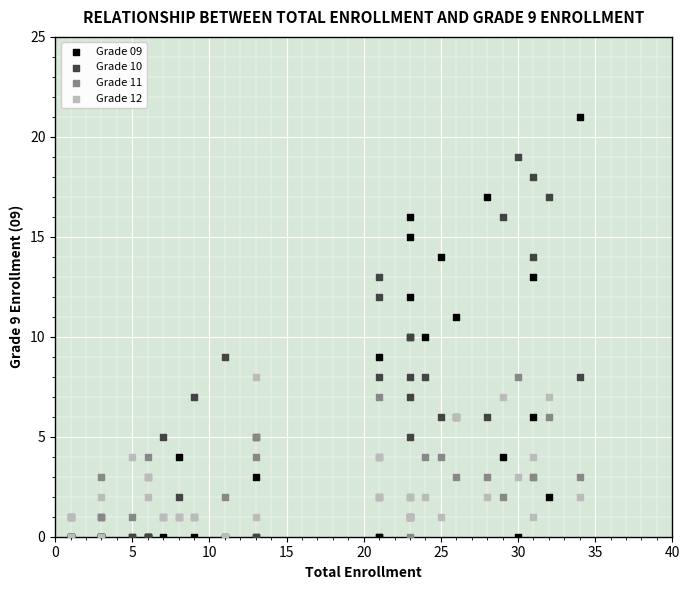

Which series has the widest spread of Y values?

Grade 09